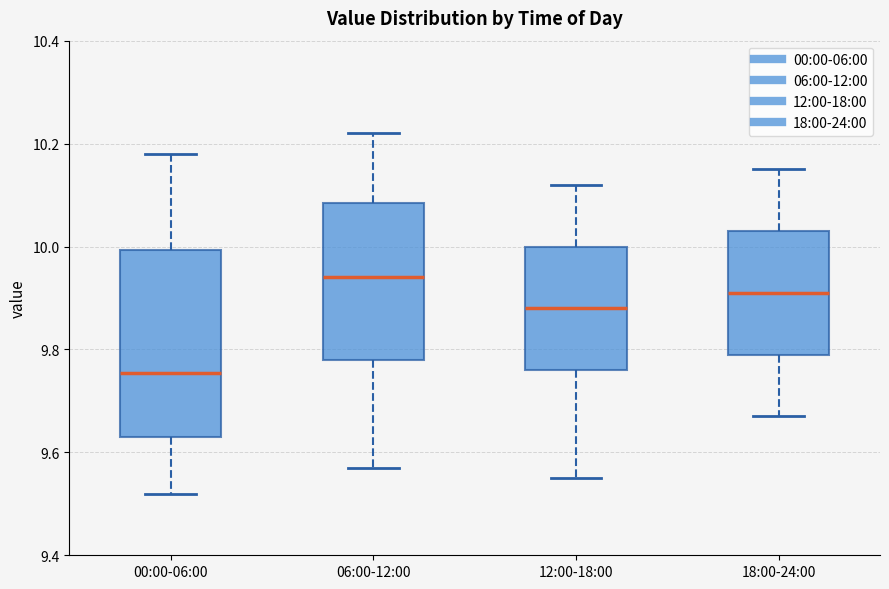

Reading left to right, transcribe this box plot: for each box, give where its median line is, the range the box spans, and where its two whiskers end, as read against the y-axis. The values are not printed on the chart, so give them approximately, as read against the axis.

00:00-06:00: median 9.76, box 9.64 to 10.00, whiskers 9.52 to 10.18
06:00-12:00: median 9.94, box 9.78 to 10.08, whiskers 9.58 to 10.22
12:00-18:00: median 9.88, box 9.76 to 10.00, whiskers 9.56 to 10.12
18:00-24:00: median 9.92, box 9.80 to 10.04, whiskers 9.68 to 10.16